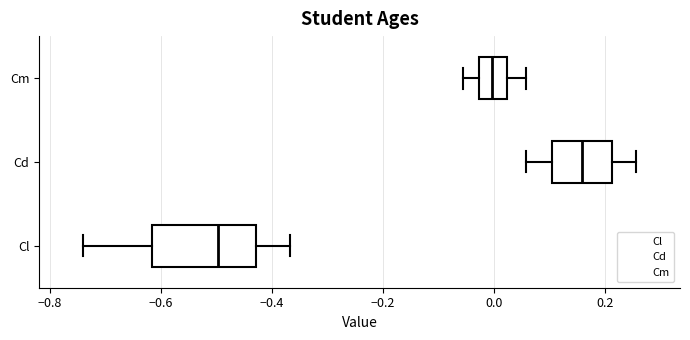

Comparing the boxes themselves (not the whiskers), which one is the widest?

Cl